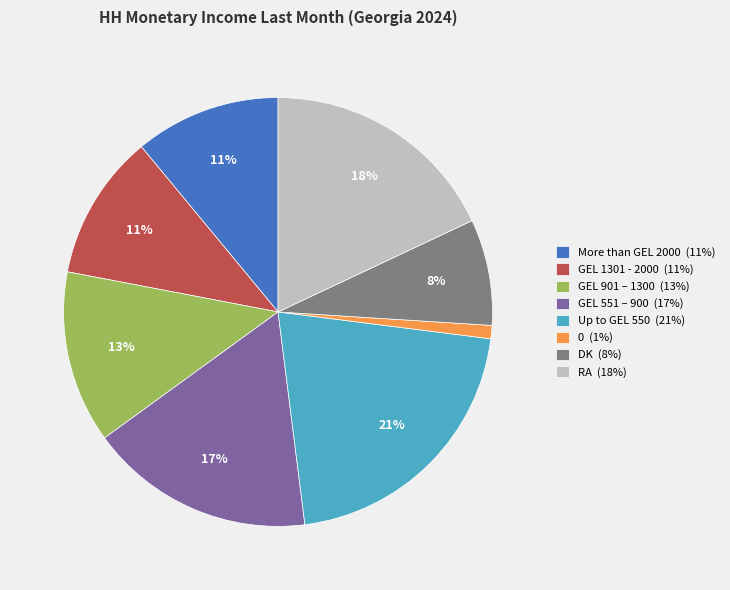

Is there a majority slice in this chart?

No